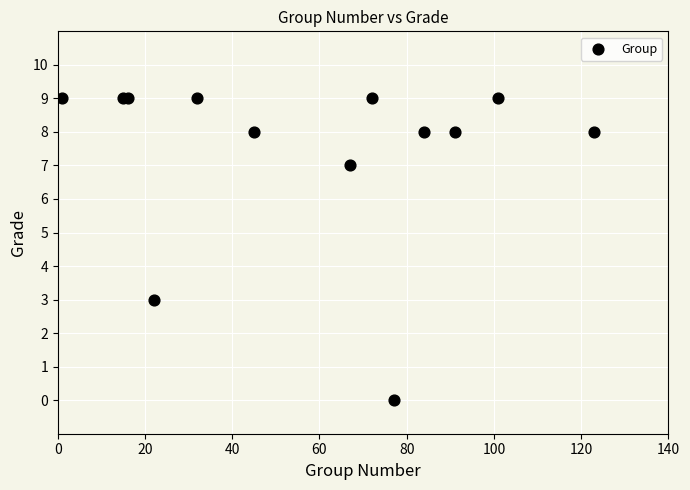

What Y value in the scatter plot is closest to 4?

3